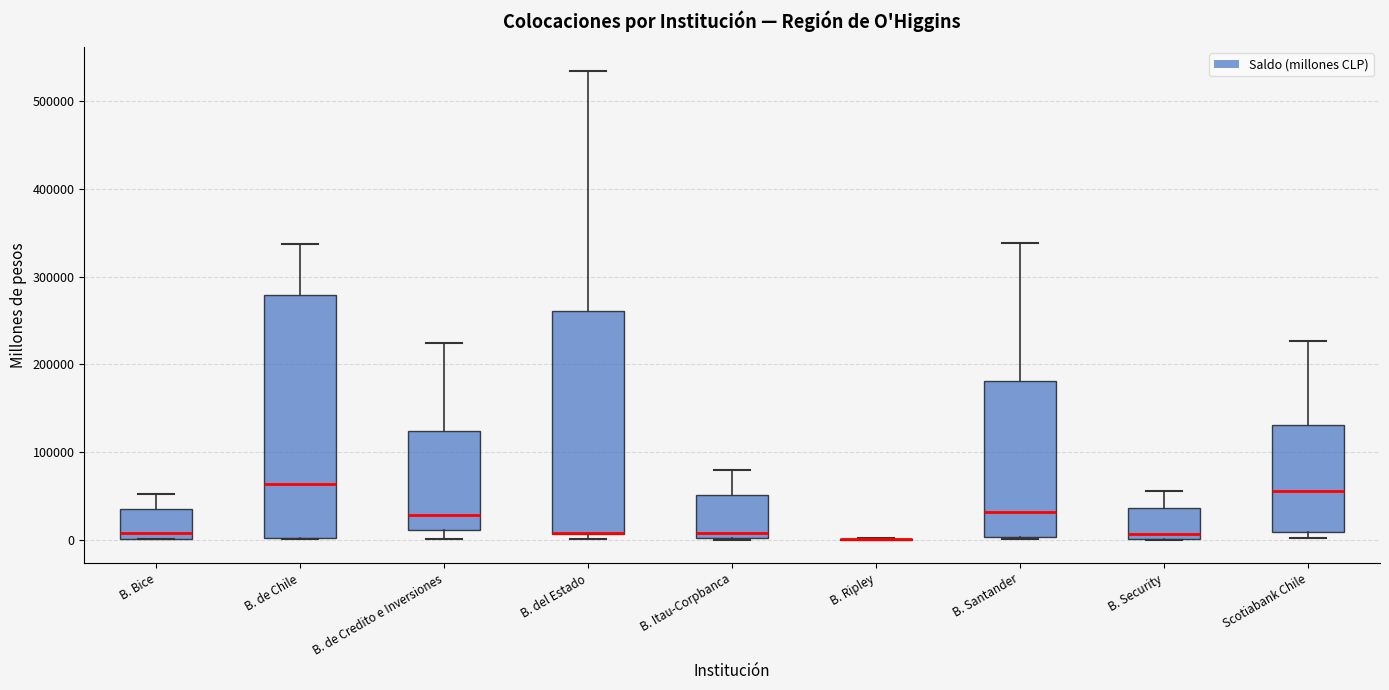

Reading left to right, transcribe this box plot: for each box, give where its median line is, the range the box spans, and where its two whiskers end, as read against the y-axis. The values are not printed on the chart, so give them approximately, as read against the axis.

B. Bice: median 10000, box 0 to 30000, whiskers 0 to 50000
B. de Chile: median 60000, box 0 to 280000, whiskers 0 to 340000
B. de Credito e Inversiones: median 30000, box 10000 to 120000, whiskers 0 to 220000
B. del Estado: median 10000 (drawn on the box's lower edge), box 10000 to 260000, whiskers 0 to 540000
B. Itau-Corpbanca: median 10000, box 0 to 50000, whiskers 0 to 80000
B. Ripley: box collapsed to a line at 0, whiskers 0 to 0
B. Santander: median 30000, box 0 to 180000, whiskers 0 (just below the box's lower edge) to 340000
B. Security: median 10000, box 0 to 40000, whiskers 0 to 60000
Scotiabank Chile: median 60000, box 10000 to 130000, whiskers 0 to 230000